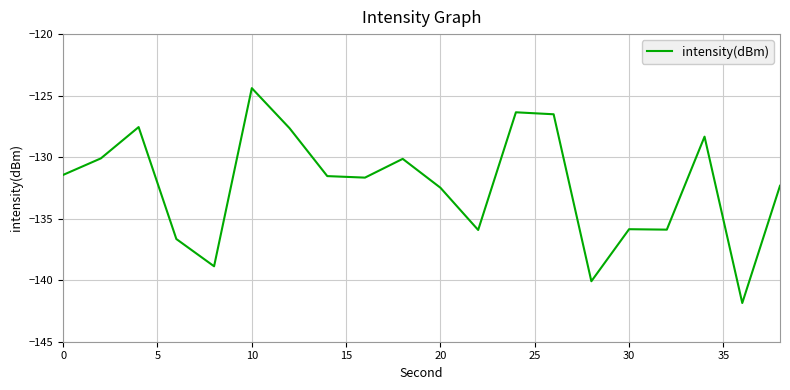

What is the difference between the maximum and minimum values?

17.5